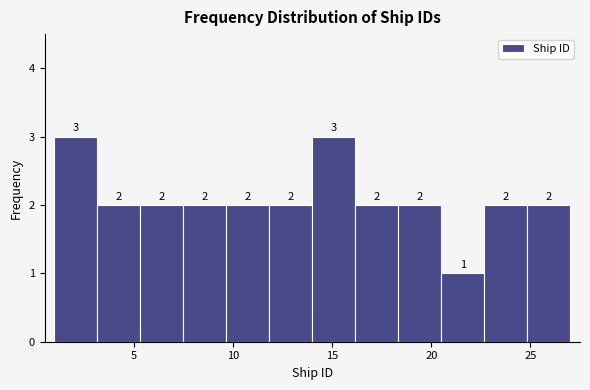

Reading left to right, list every bar in this chart as the range it spans on the x-axis followed by its height. The bar edges are not printed on the chart, so give them approximately, as read against the axis.

1.0 to 3.0: 3
3.0 to 5.5: 2
5.5 to 7.5: 2
7.5 to 9.5: 2
9.5 to 12.0: 2
12.0 to 14.0: 2
14.0 to 16.0: 3
16.0 to 18.5: 2
18.5 to 20.5: 2
20.5 to 22.5: 1
22.5 to 25.0: 2
25.0 to 27.0: 2